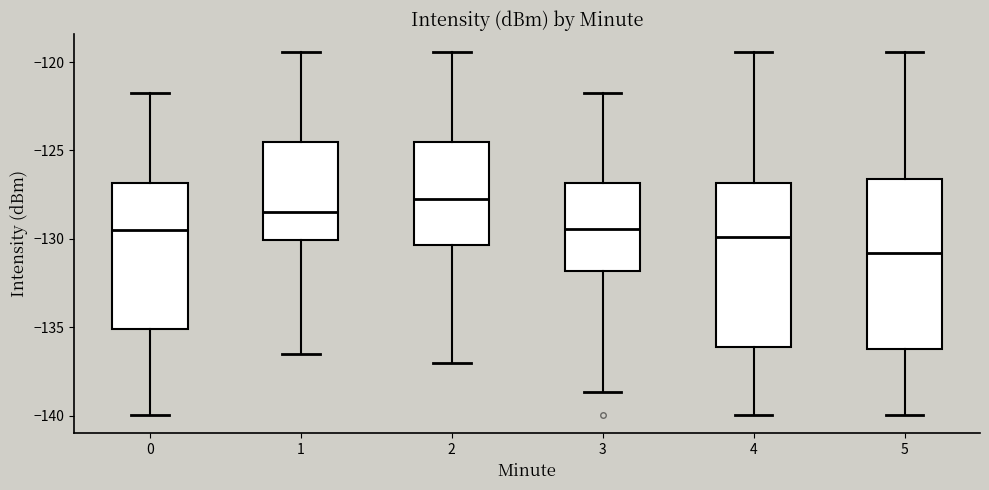

Reading left to right, transcribe this box plot: for each box, give where its median line is, the range the box spans, and where its two whiskers end, as read against the y-axis. The values are not printed on the chart, so give them approximately, as read against the axis.

0: median -129.5, box -135.0 to -127.0, whiskers -140.0 to -122.0
1: median -128.5, box -130.0 to -124.5, whiskers -136.5 to -119.5
2: median -127.5, box -130.5 to -124.5, whiskers -137.0 to -119.5
3: median -129.5, box -132.0 to -127.0, whiskers -138.5 to -122.0
4: median -130.0, box -136.0 to -127.0, whiskers -140.0 to -119.5
5: median -131.0, box -136.0 to -126.5, whiskers -140.0 to -119.5